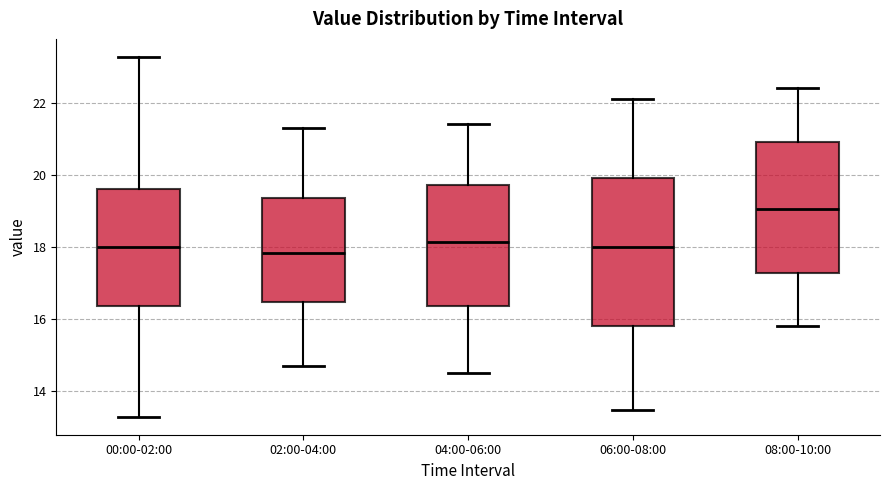

Where does the lower whisker of the box for 00:00-02:00 end on the y-axis? The values are not printed on the chart, so give them approximately, as read against the axis.

13.4